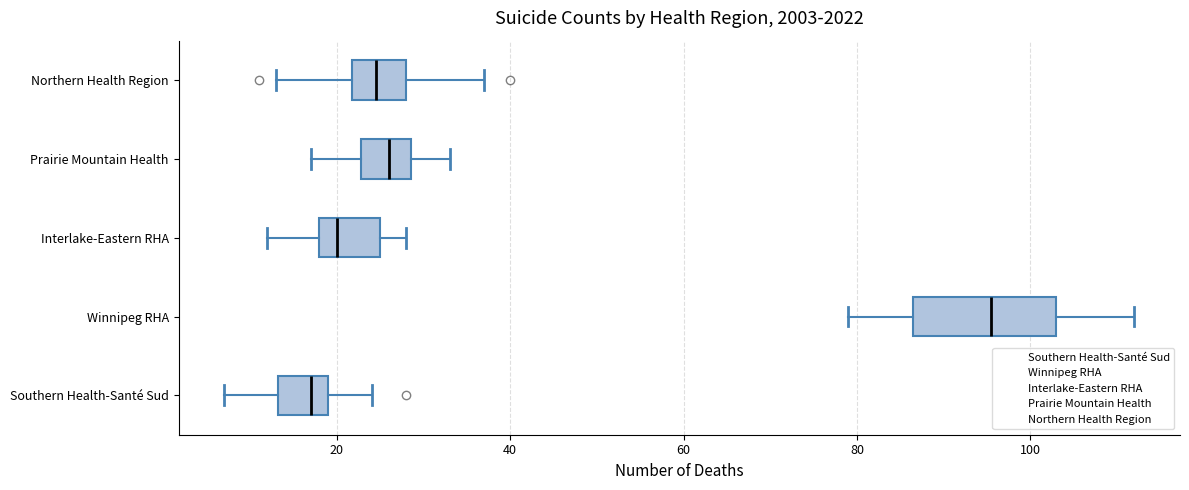

Which box's median line is the furthest to the left?

Southern Health-Santé Sud